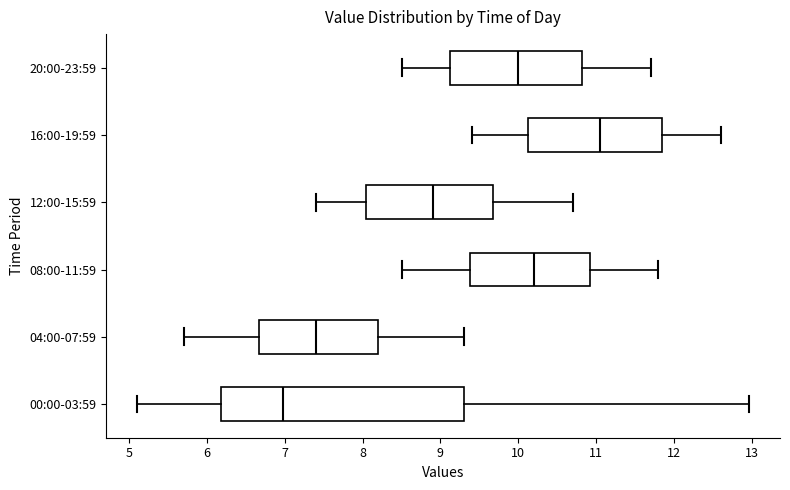

Reading bottom to top, read every box against the x-axis: the position of its median line, the range the box covers, and the ends of its whiskers. The values are not printed on the chart, so give them approximately, as read against the axis.

00:00-03:59: median 7.0, box 6.2 to 9.3, whiskers 5.1 to 13.0
04:00-07:59: median 7.4, box 6.7 to 8.2, whiskers 5.7 to 9.3
08:00-11:59: median 10.2, box 9.4 to 10.9, whiskers 8.5 to 11.8
12:00-15:59: median 8.9, box 8.1 to 9.7, whiskers 7.4 to 10.7
16:00-19:59: median 11.1, box 10.1 to 11.9, whiskers 9.4 to 12.6
20:00-23:59: median 10.0, box 9.1 to 10.8, whiskers 8.5 to 11.7